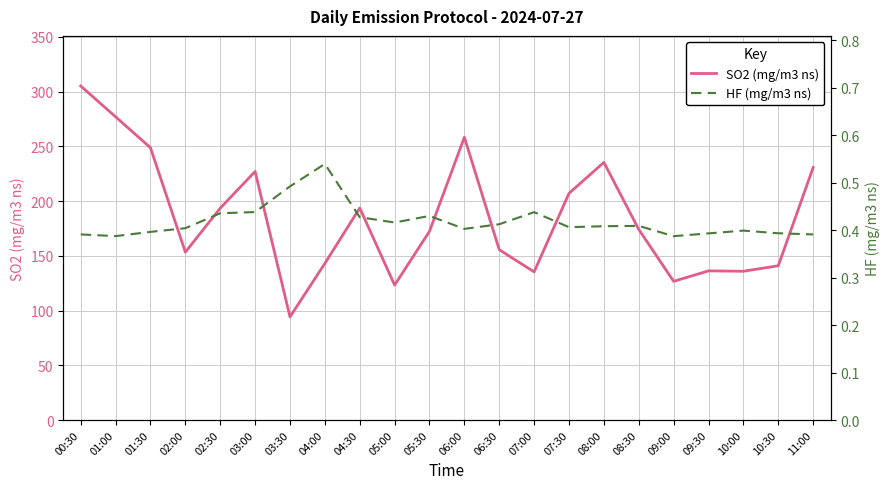

How many lines are shown in the chart?

2